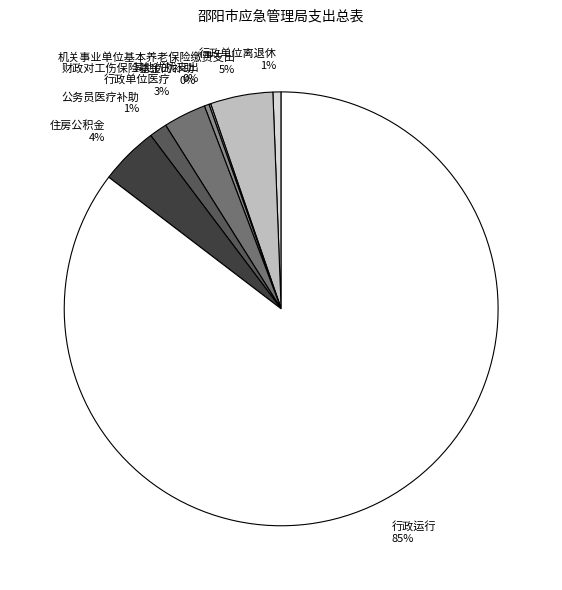

To the nearest percent, what is the average slice percentage?

12%